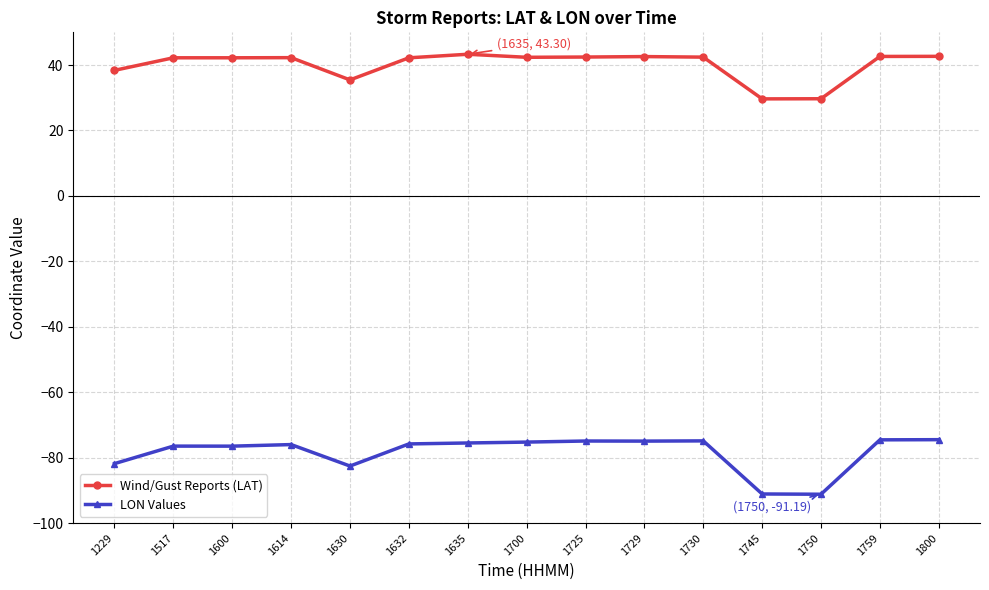

What is the smallest value displayed?

-91.2